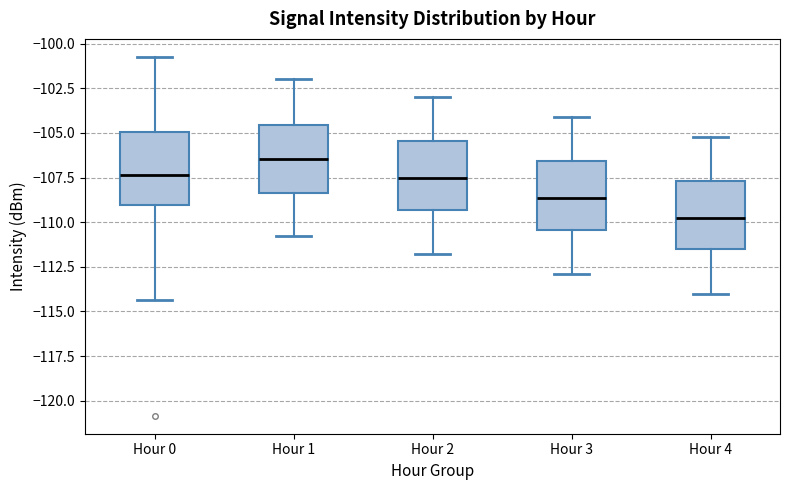

Which box has the highest median line?

Hour 1